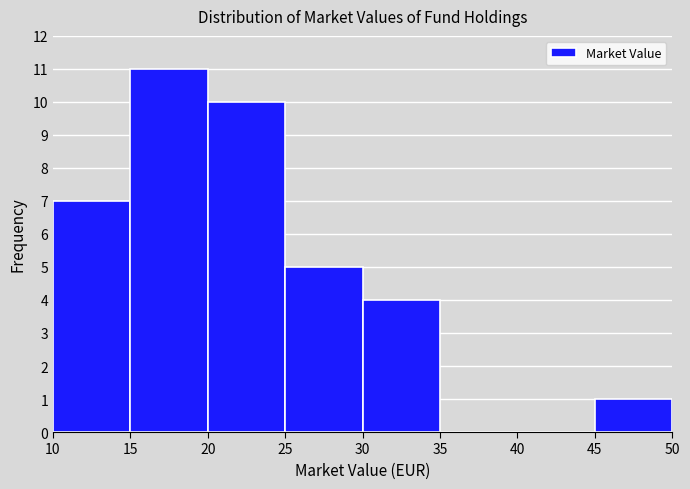

Reading left to right, list every bar in this chart as the range it spans on the x-axis followed by its height. The values are not printed on the chart, so give them approximately, as read against the axis.

10 to 15: 7
15 to 20: 11
20 to 25: 10
25 to 30: 5
30 to 35: 4
35 to 40: 0
40 to 45: 0
45 to 50: 1